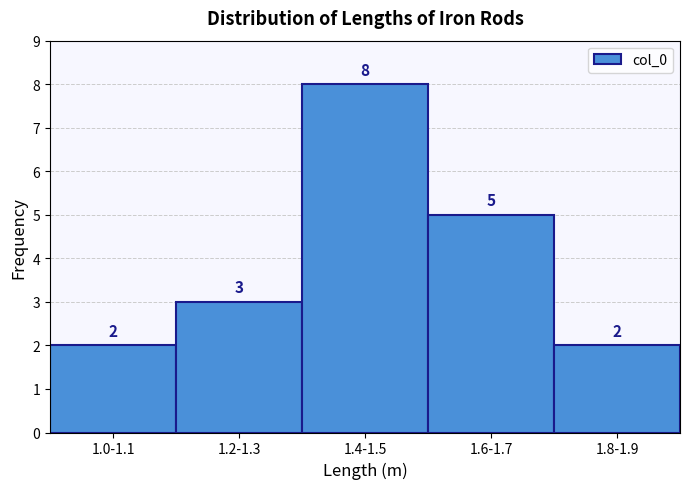

Reading left to right, transcribe all the data shown in this chart.

1.0-1.1=2	1.2-1.3=3	1.4-1.5=8	1.6-1.7=5	1.8-1.9=2